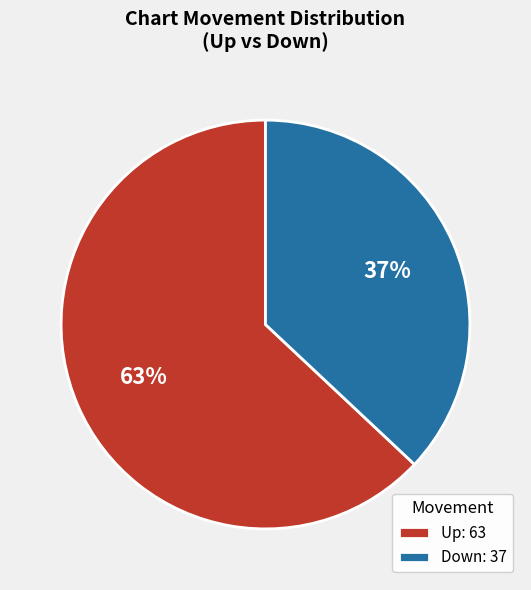

What percentage is the Up: 63 slice, to the nearest percent?

63%